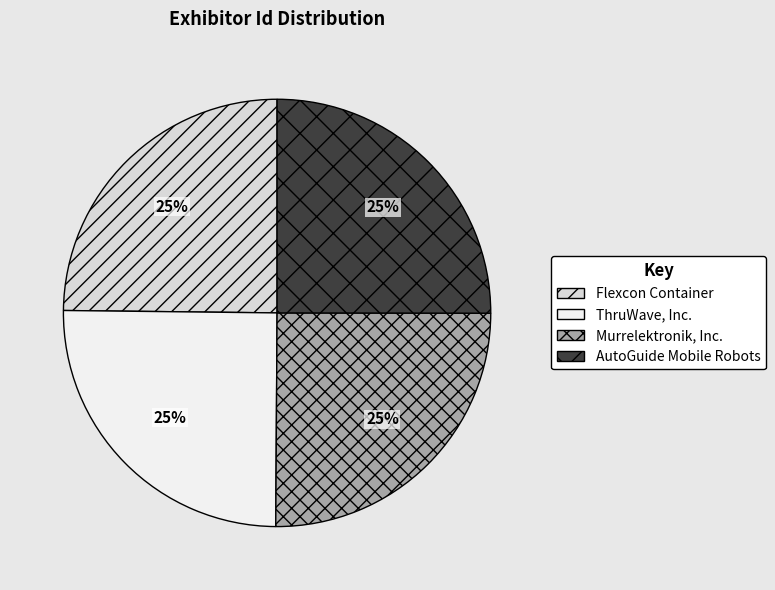

Is there any slice that represents more than half of the pie?

No